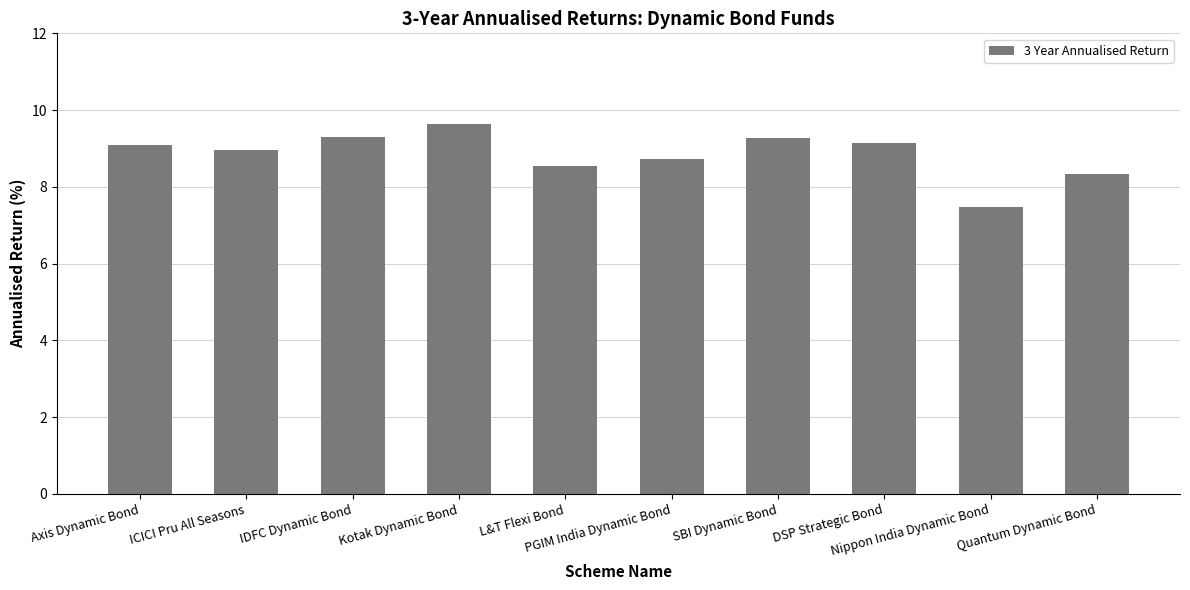

What is the change in value from ICICI Pru All Seasons to PGIM India Dynamic Bond?

-0.2